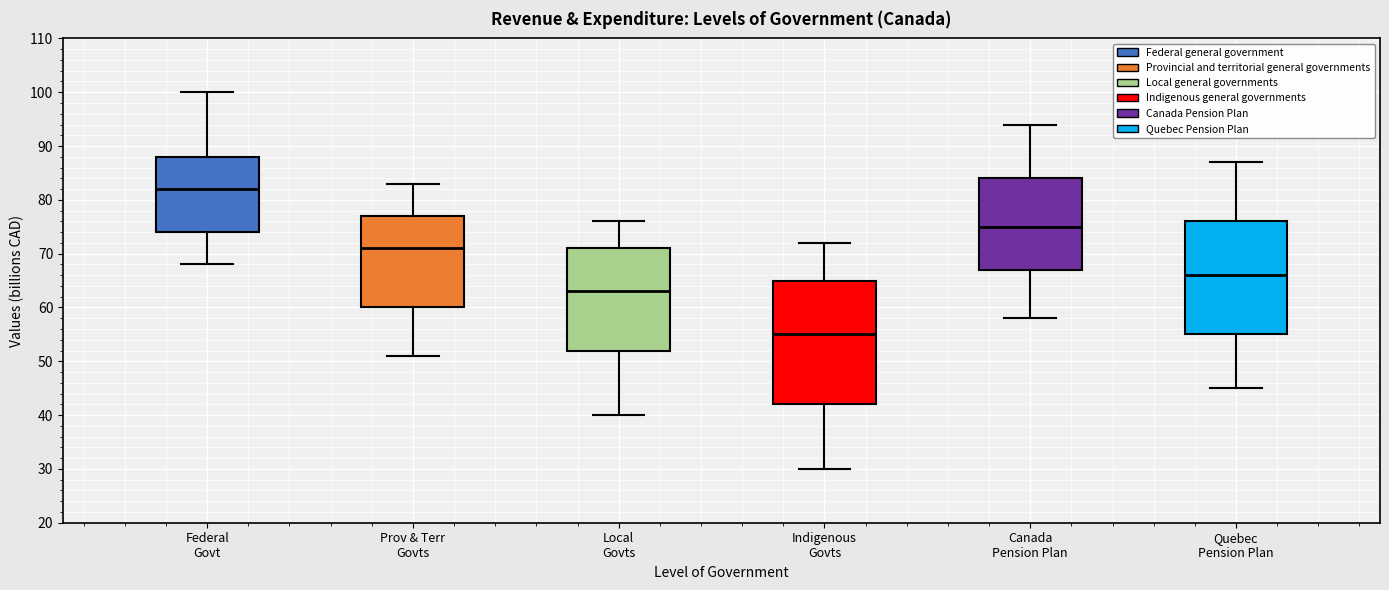

Comparing the boxes themselves (not the whiskers), which one is the tallest?

Indigenous Govts